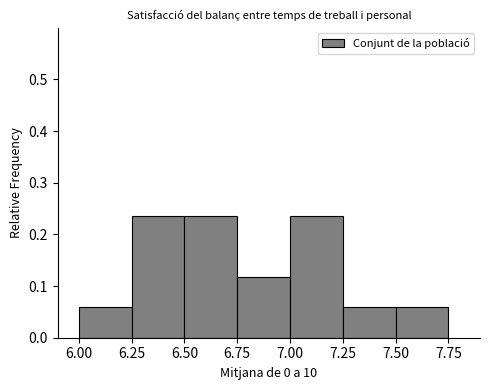

Reading left to right, transcribe this chart: for each bar, give the range it covers on the x-axis and its height. The values are not printed on the chart, so give them approximately, as read against the axis.

6.00 to 6.25: 0.06
6.25 to 6.50: 0.24
6.50 to 6.75: 0.24
6.75 to 7.00: 0.12
7.00 to 7.25: 0.24
7.25 to 7.50: 0.06
7.50 to 7.75: 0.06